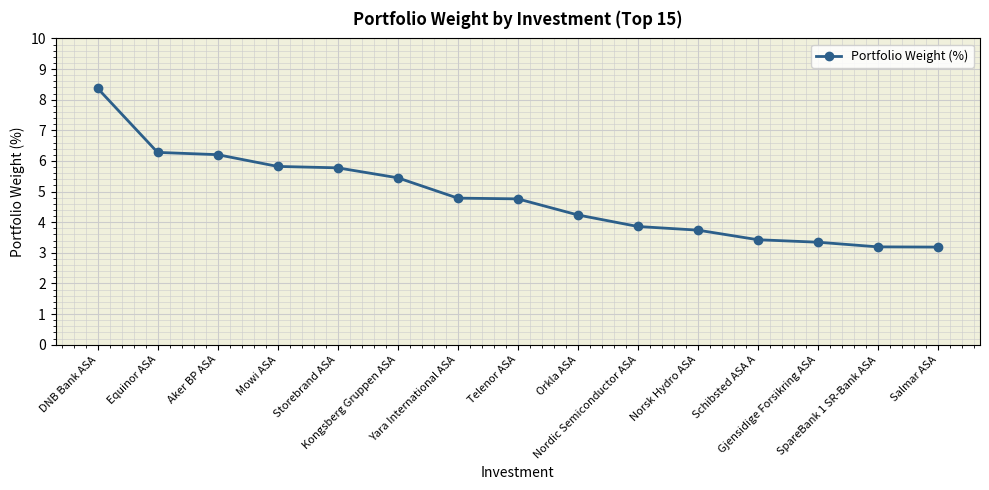

What is the sum of all values?

72.4